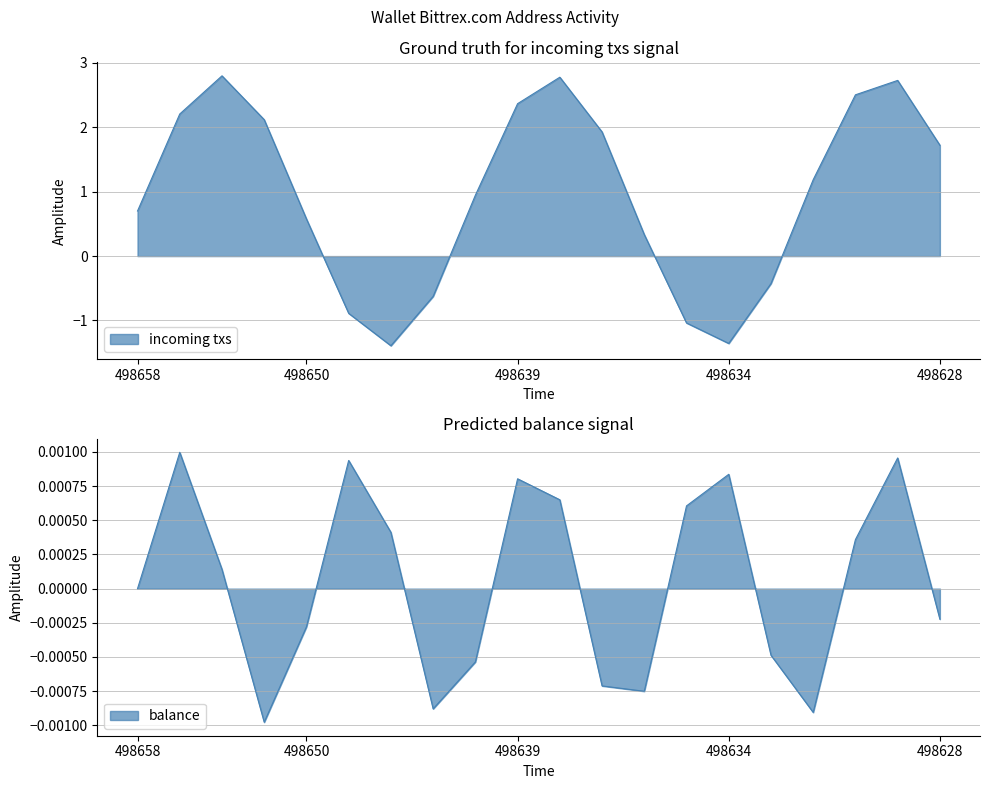

True or false: balance has a value of 0 at 498650.

True